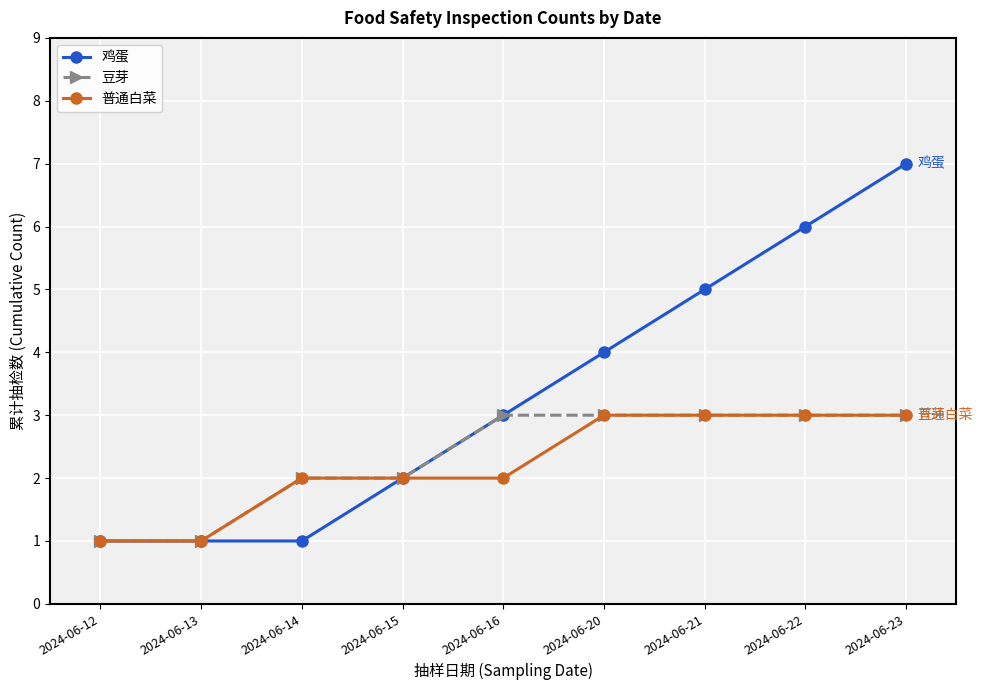

What is the total value across all series at 2024-06-15?

6